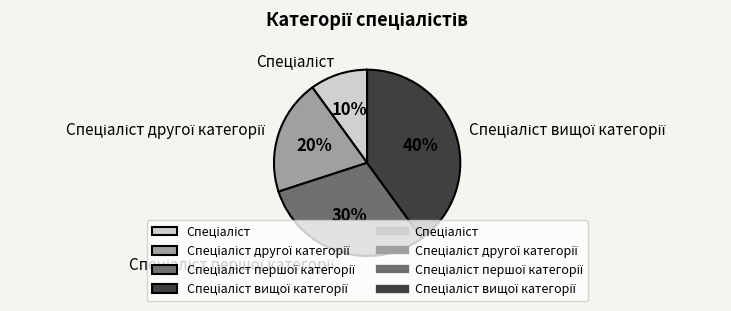

Does any single category account for the majority?

No